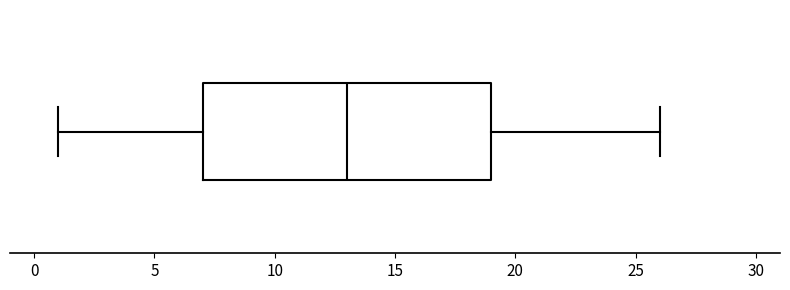

Where does the left whisker of the box end on the x-axis? The values are not printed on the chart, so give them approximately, as read against the axis.

1